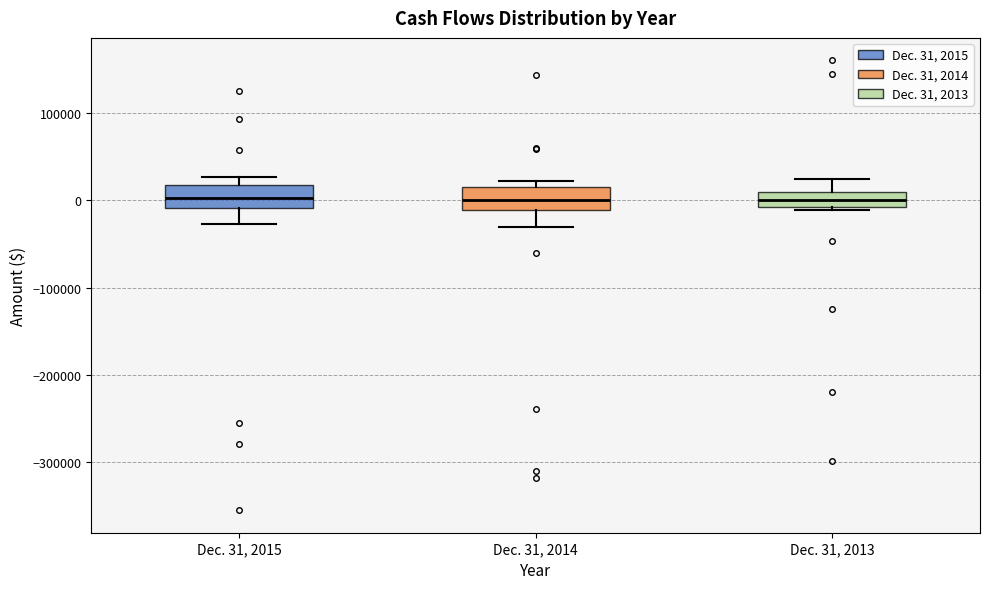

Reading left to right, transcribe this box plot: for each box, give where its median line is, the range the box spans, and where its two whiskers end, as read against the y-axis. The values are not printed on the chart, so give them approximately, as read against the axis.

Dec. 31, 2015: median 0, box -10000 to 20000, whiskers -30000 to 30000
Dec. 31, 2014: median 0, box -10000 to 20000, whiskers -30000 to 20000 (just above the box's upper edge)
Dec. 31, 2013: median 0, box -10000 to 10000, whiskers -10000 (just below the box's lower edge) to 20000